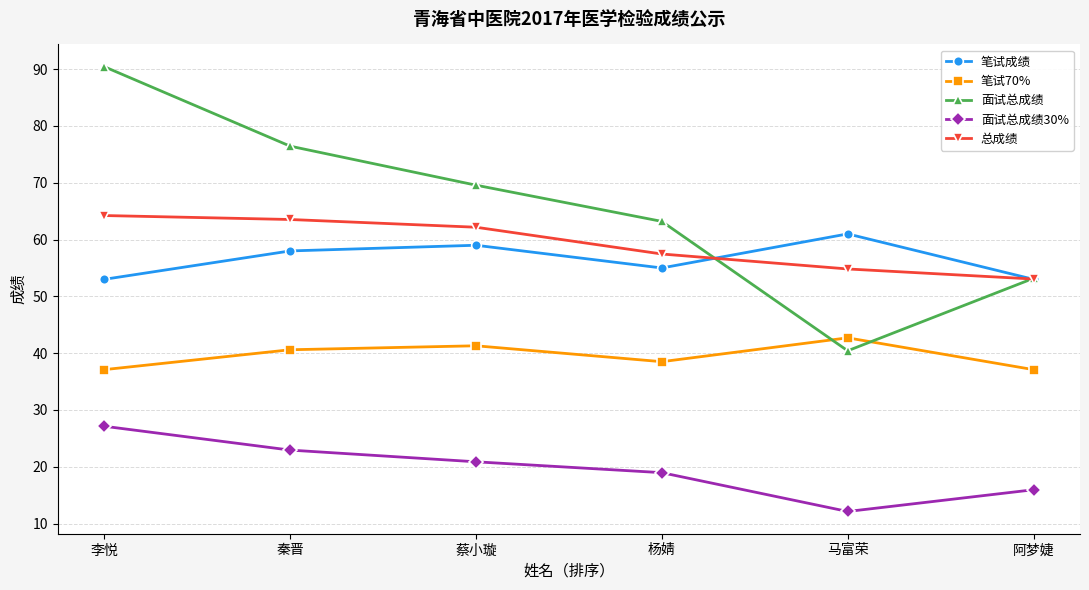

At which label does 面试总成绩30% first exceed 20?

李悦